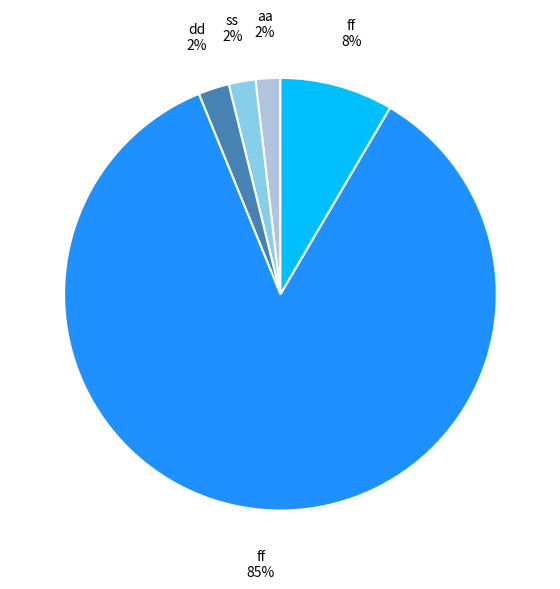

To the nearest percent, what is the average slice percentage?

20%